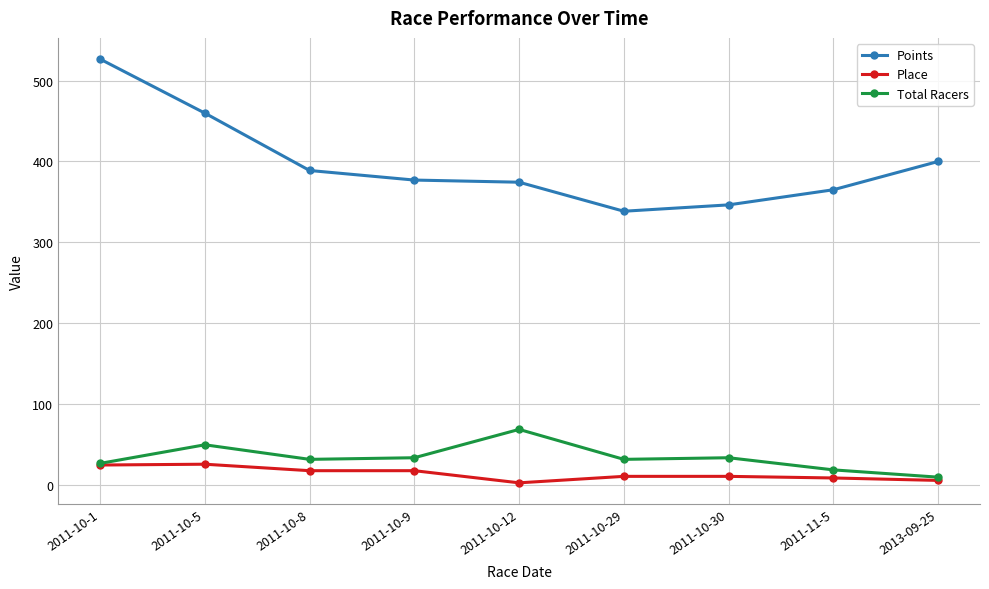

What are all the series names shown in the legend?

Points, Place, Total Racers